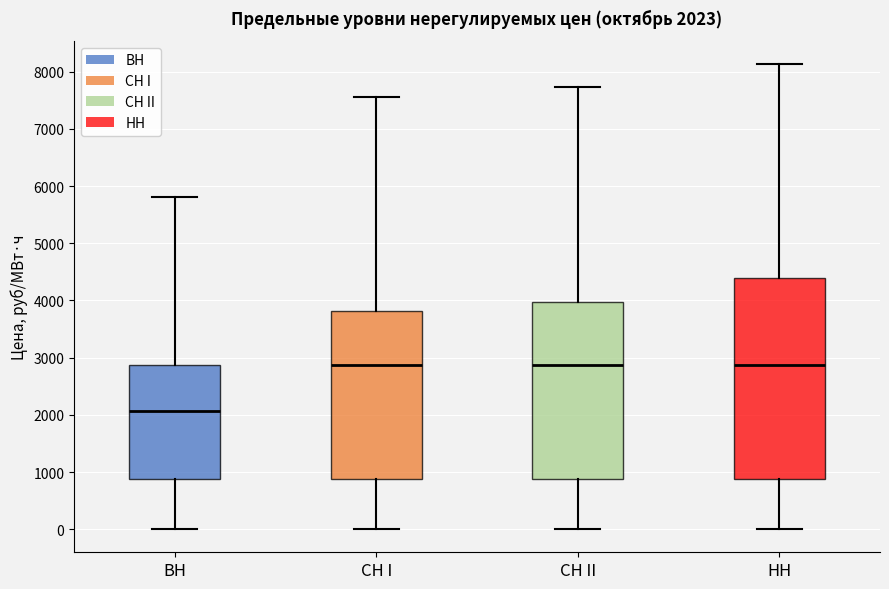

Comparing the boxes themselves (not the whiskers), which one is the tallest?

HH